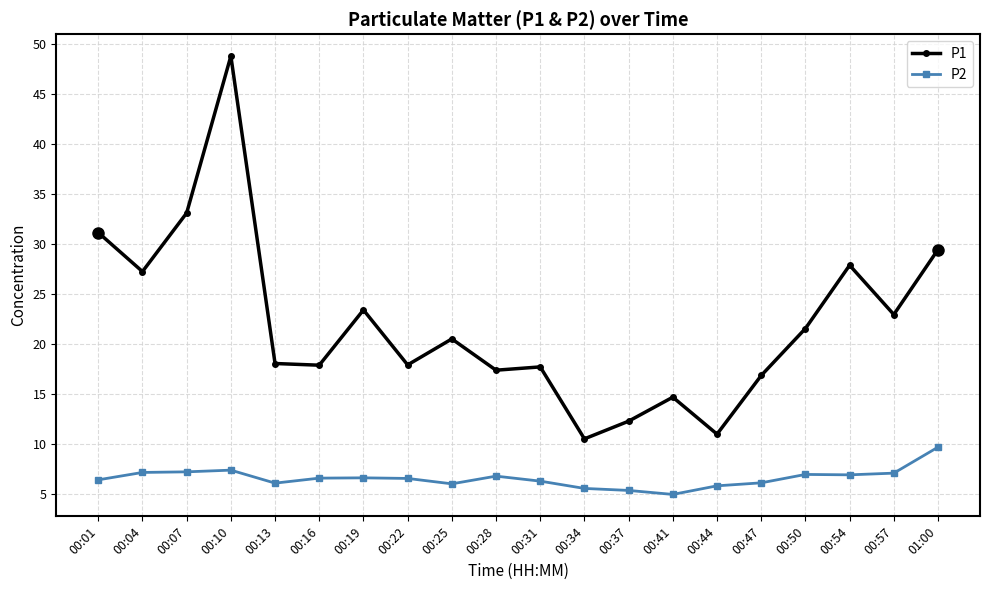

True or false: P1 and P2 cross at least once.

False